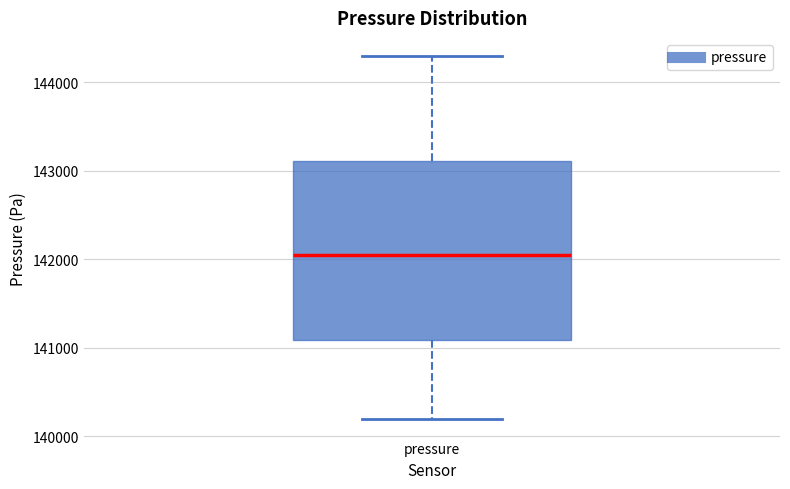

Transcribe this box plot: give where the median line is, the range the box spans, and where the two whiskers end, as read against the y-axis. The values are not printed on the chart, so give them approximately, as read against the axis.

median 142100, box 141100 to 143100, whiskers 140200 to 144300